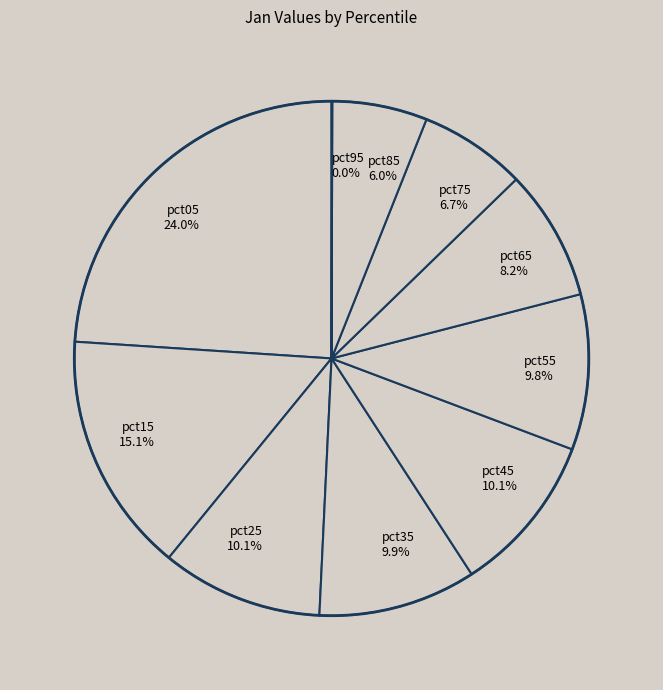

What portion of the pie excludes pct85?

94.0%